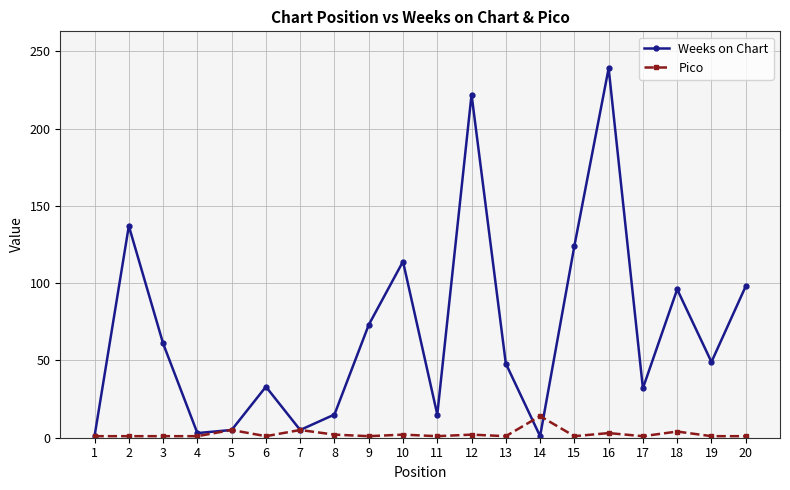

List the series in order of their peak value, lowest first.

Pico, Weeks on Chart